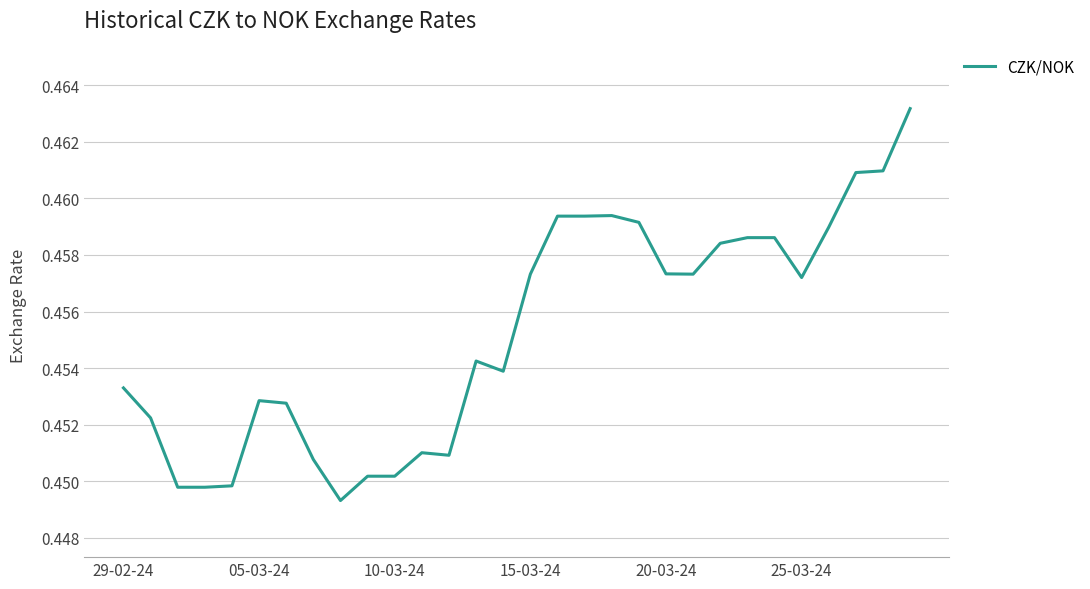

Does the chart display data point markers on the line(s)?

No